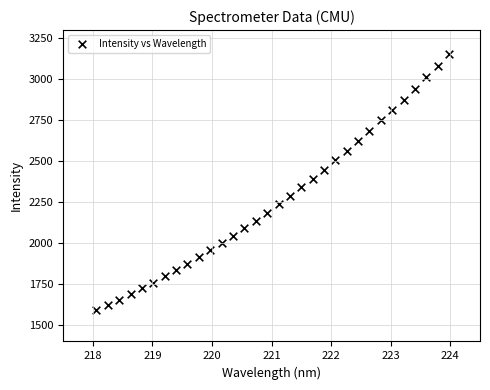

What is the range of Y values (max minus min)?

1560.2